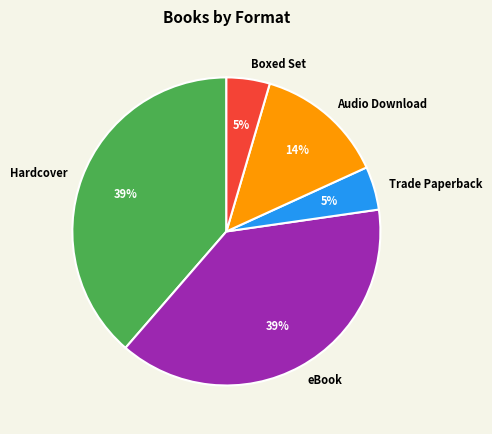

Does Boxed Set account for over 50% of the chart?

No